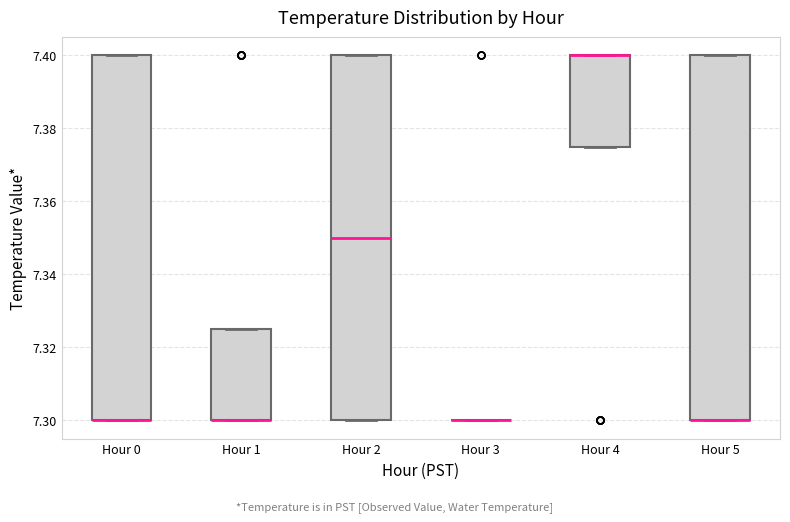

Where is the upper edge of the box for Hour 5 on the y-axis? The values are not printed on the chart, so give them approximately, as read against the axis.

7.400